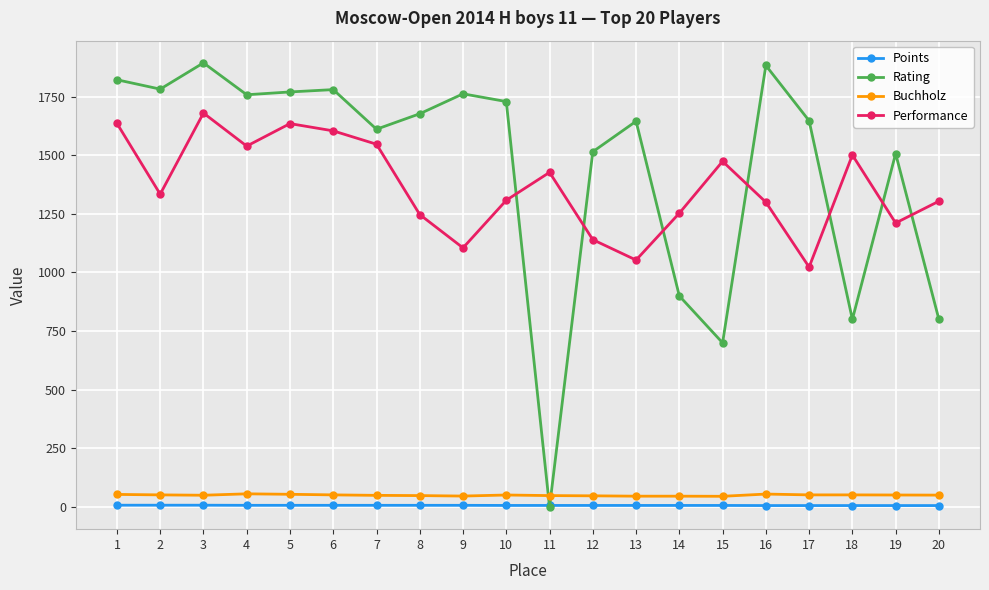

What is the sum of the Points values at 8 and 11?

13.5